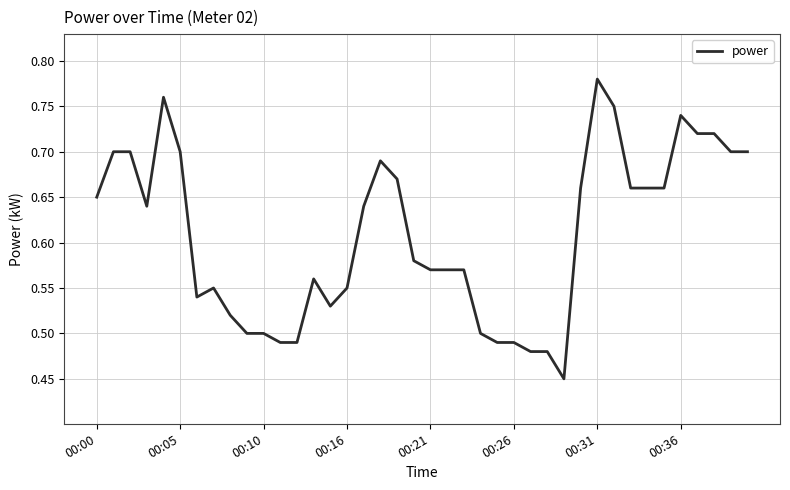

Which category has the highest value across all series?

00:31